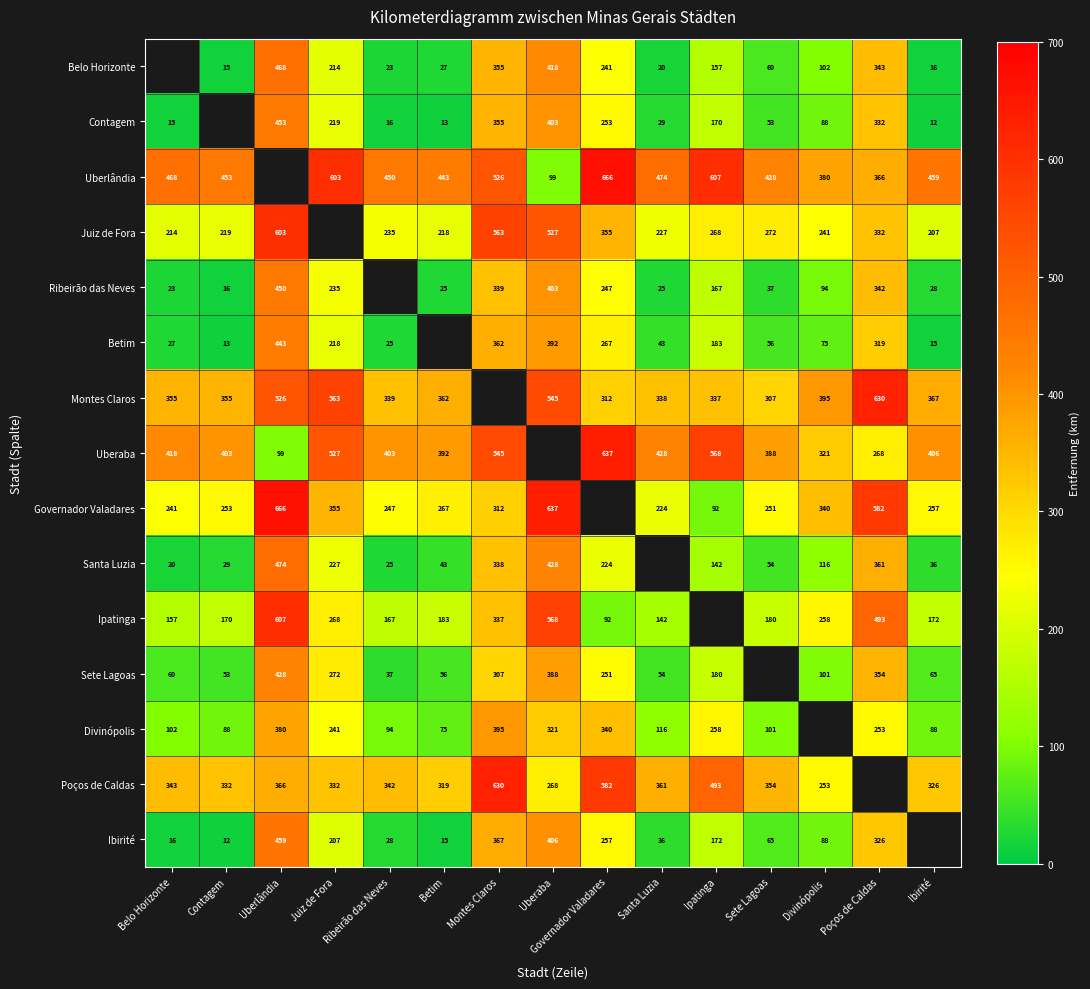

Is it true that Santa Luzia equals 192 at Ipatinga?

False